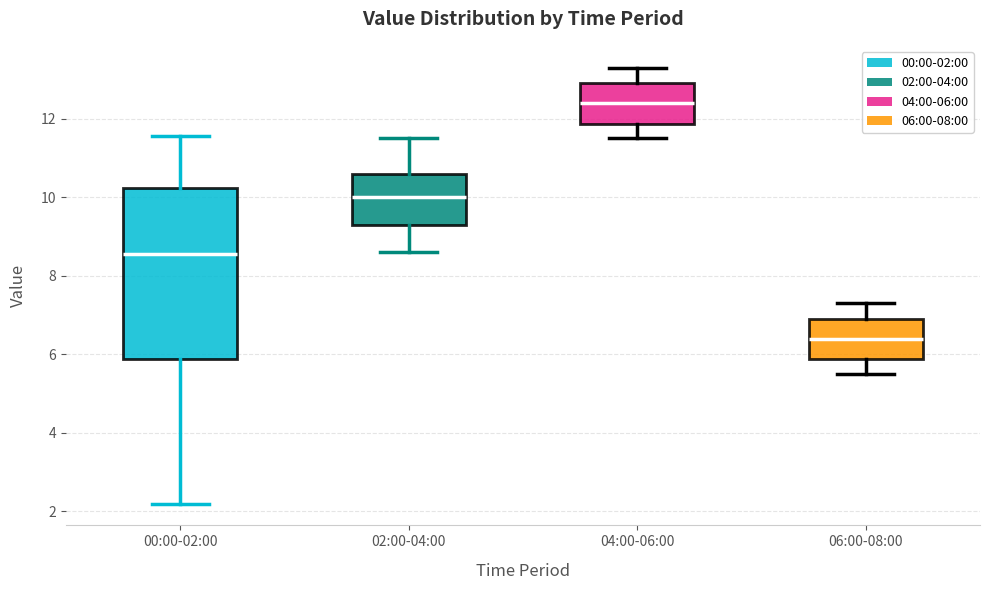

Which box's median line is the highest?

04:00-06:00